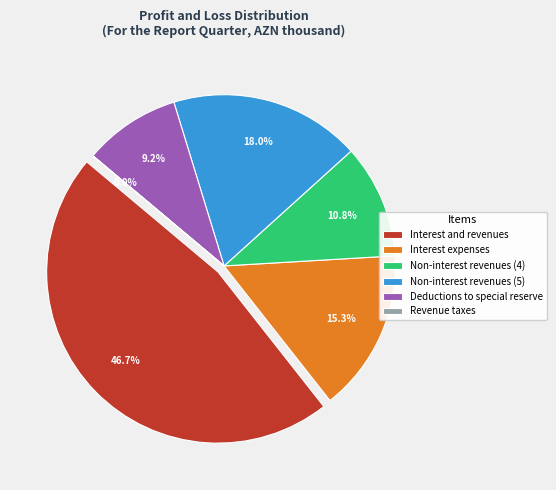

Which category has the smallest portion of the pie?

Revenue taxes